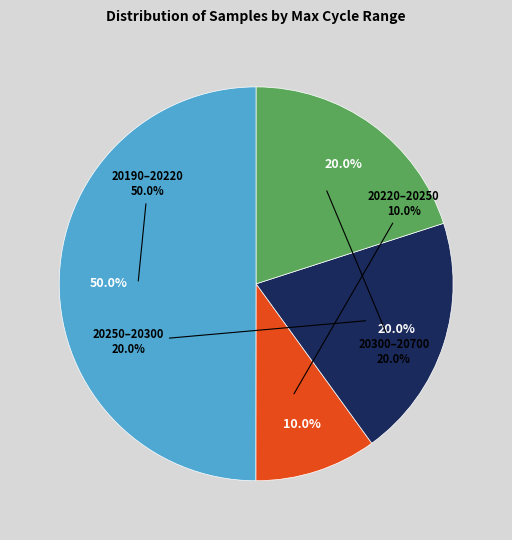

Does 29/20197 account for over 50% of the chart?

No